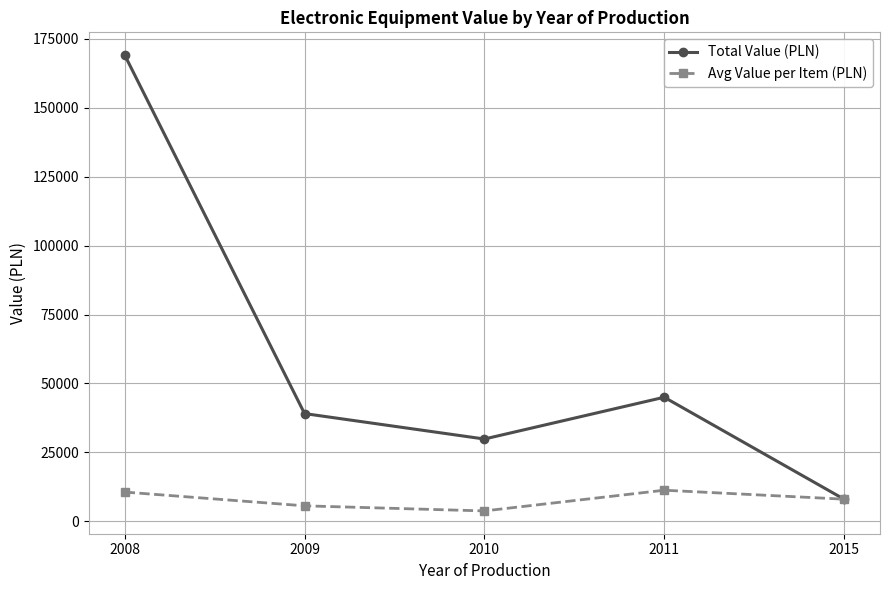

At how many categories does at least one series exceed 98049?

1